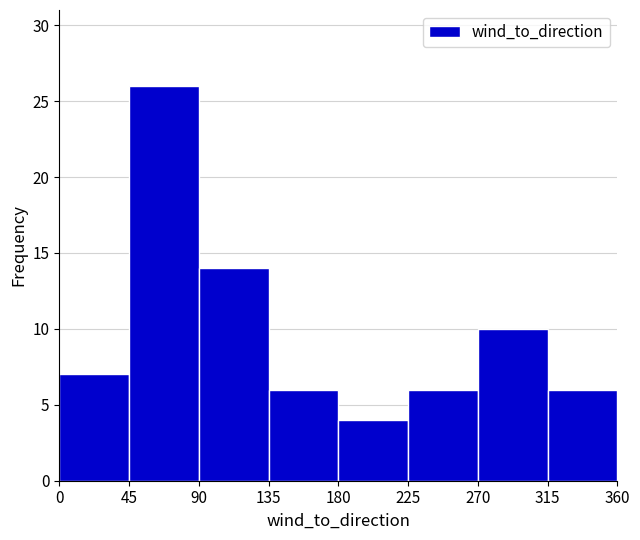

Reading left to right, transcribe this chart: for each bar, give the range it covers on the x-axis and its height. The values are not printed on the chart, so give them approximately, as read against the axis.

0 to 45: 7
45 to 90: 26
90 to 135: 14
135 to 180: 6
180 to 225: 4
225 to 270: 6
270 to 315: 10
315 to 360: 6